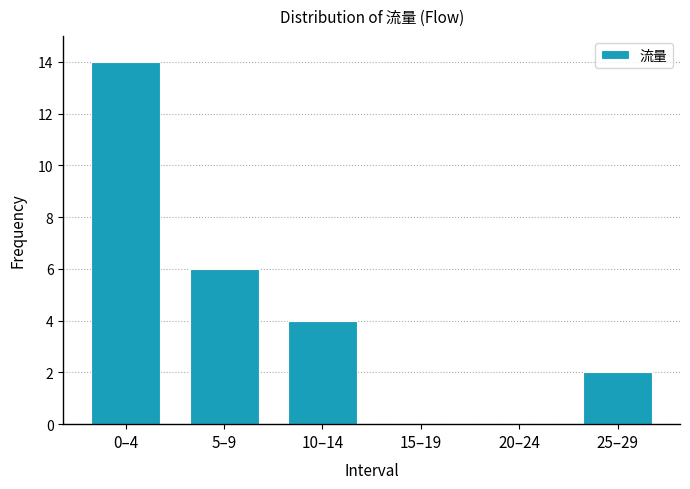

Reading left to right, extract all data points from this chart.

0–4=14	5–9=6	10–14=4	15–19=0	20–24=0	25–29=2